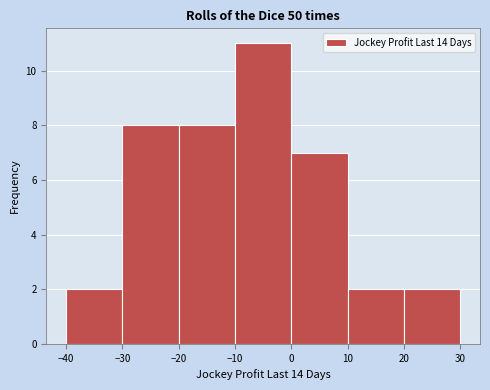

Over which range of the x-axis is the bar tallest?

-10 to 0